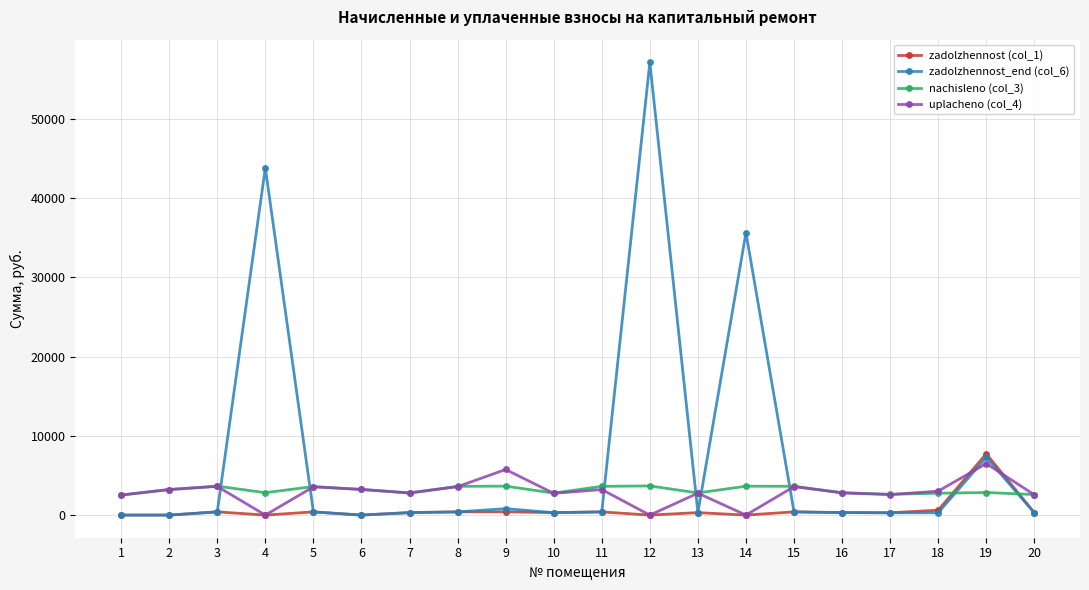

Count the number of data series in this chart.

4